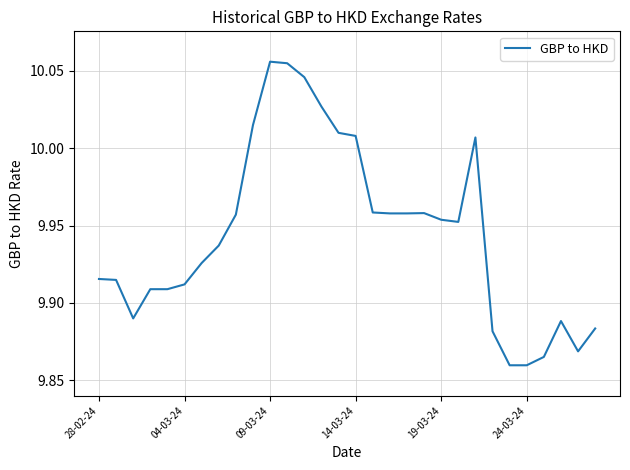

How many lines are shown in the chart?

1